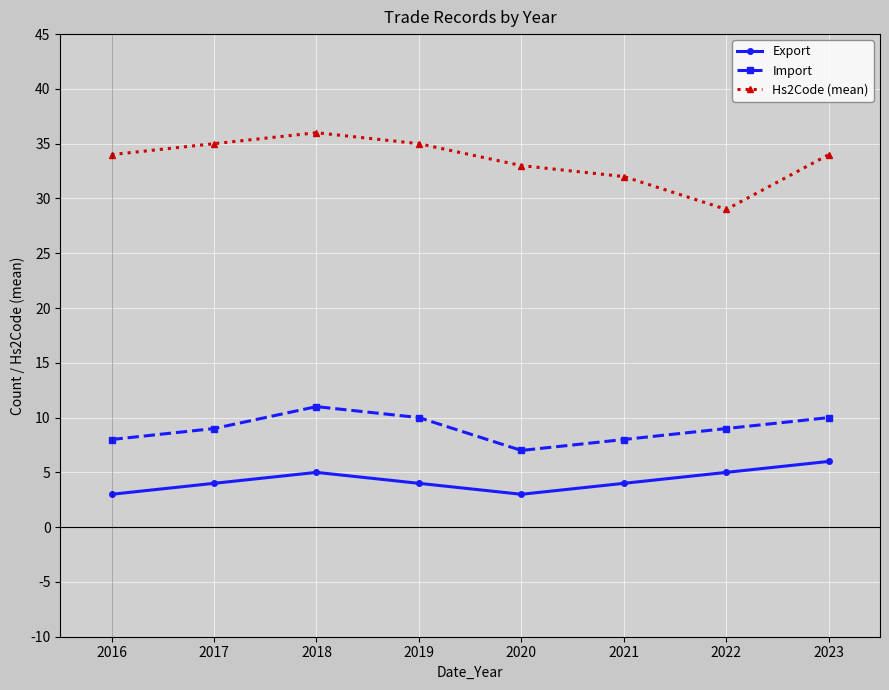

What are all the series names shown in the legend?

Export, Import, Hs2Code (mean)